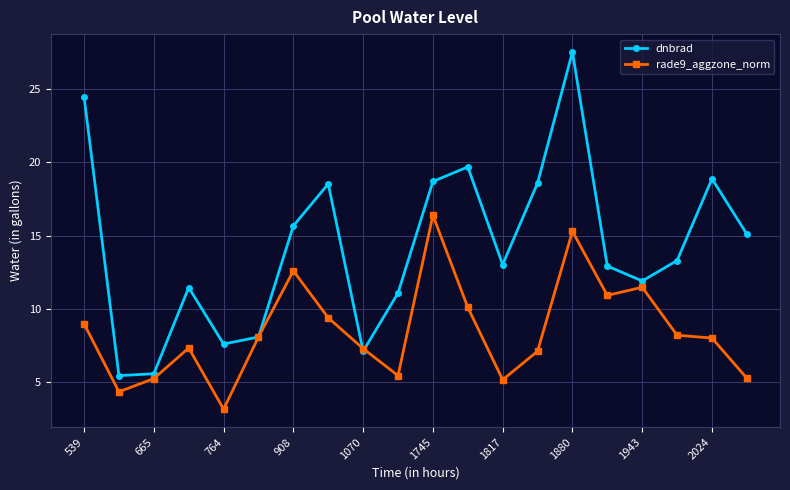

How many interior local valleys does the dnbrad series have?

5